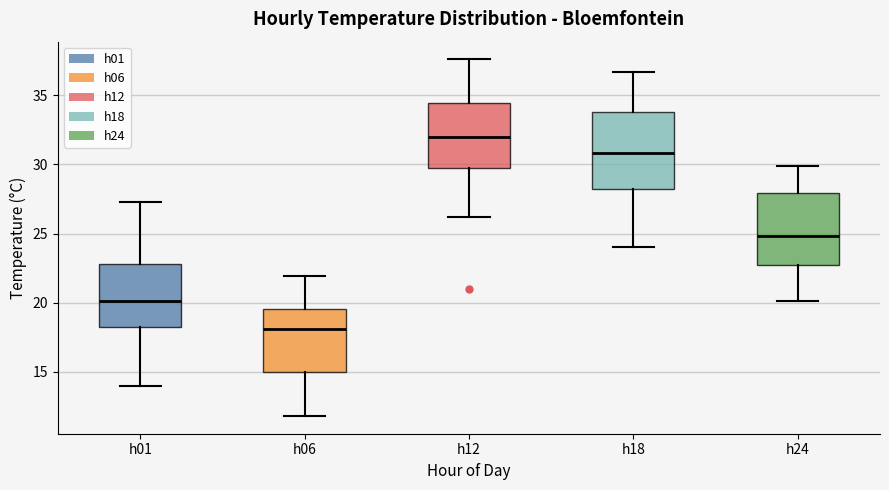

Reading left to right, read every box against the y-axis: the position of its median line, the range the box covers, and the ends of its whiskers. The values are not printed on the chart, so give them approximately, as read against the axis.

h01: median 20.0, box 18.0 to 23.0, whiskers 14.0 to 27.5
h06: median 18.0, box 15.0 to 19.5, whiskers 12.0 to 22.0
h12: median 32.0, box 30.0 to 34.5, whiskers 26.0 to 37.5
h18: median 31.0, box 28.0 to 34.0, whiskers 24.0 to 36.5
h24: median 25.0, box 22.5 to 28.0, whiskers 20.0 to 30.0